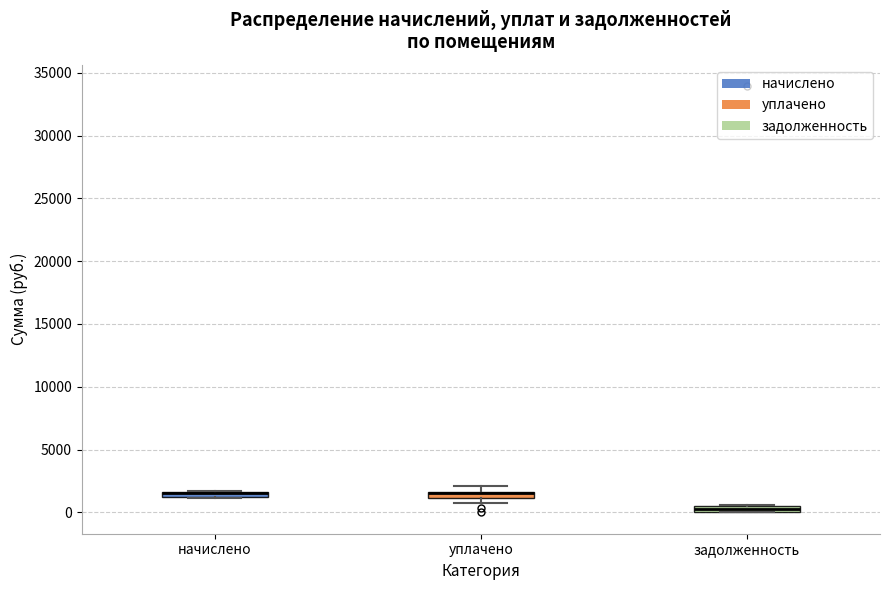

Where is the upper edge of the box for задолженность on the y-axis? The values are not printed on the chart, so give them approximately, as read against the axis.

500